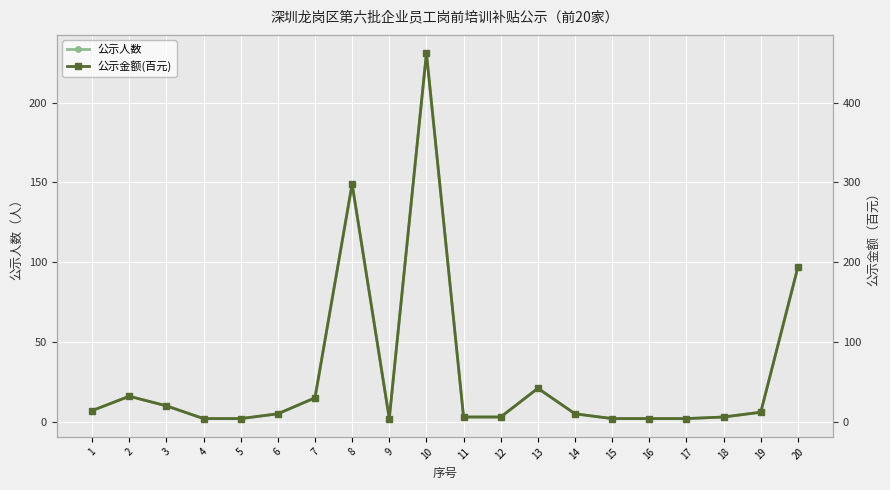

List the labels in order of 公示金额(百元) value, smallest first.

4, 5, 9, 15, 16, 17, 11, 12, 18, 6, 14, 19, 1, 3, 7, 2, 13, 20, 8, 10